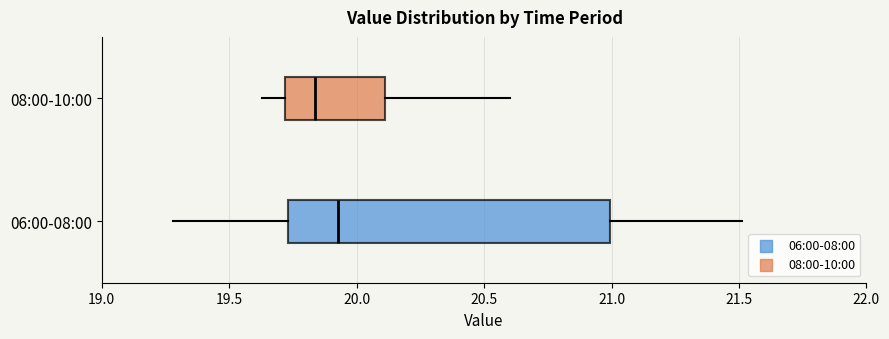

Which box is the widest, from its left edge to its right edge?

06:00-08:00